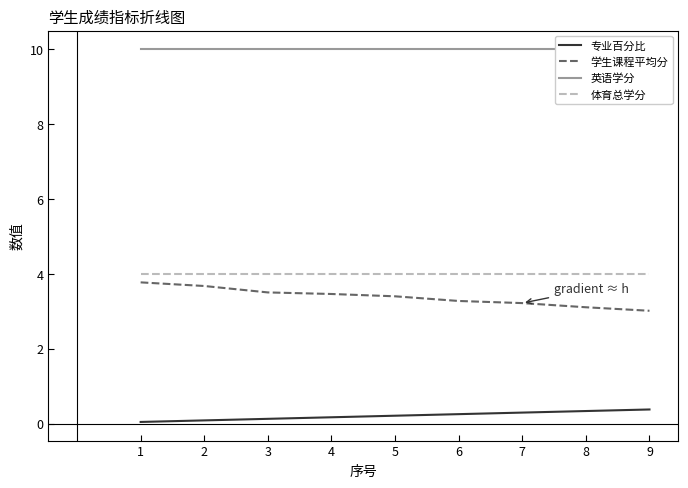

Which series has the largest total across all categories?

英语学分